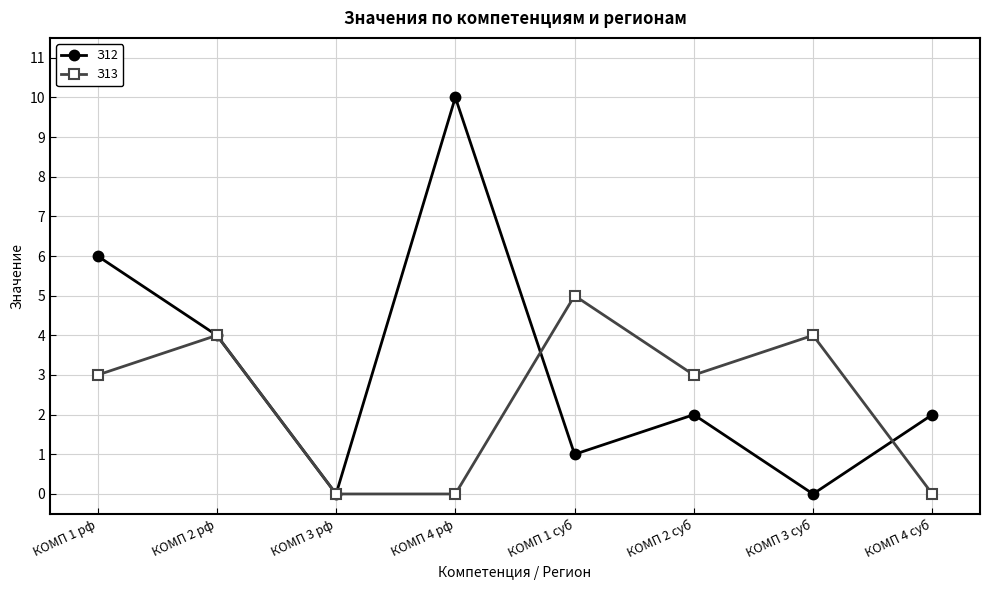

What is the greatest value displayed?

10